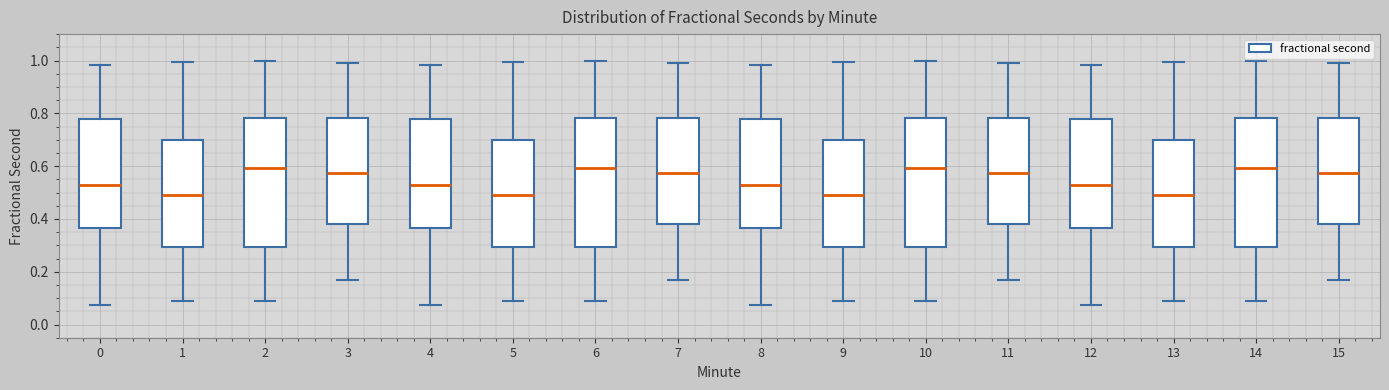

Reading left to right, transcribe this box plot: for each box, give where its median line is, the range the box spans, and where its two whiskers end, as read against the y-axis. The values are not printed on the chart, so give them approximately, as read against the axis.

0: median 0.52, box 0.36 to 0.78, whiskers 0.08 to 0.98
1: median 0.48, box 0.30 to 0.70, whiskers 0.10 to 1.00
2: median 0.60, box 0.30 to 0.78, whiskers 0.08 to 1.00
3: median 0.58, box 0.38 to 0.78, whiskers 0.16 to 1.00
4: median 0.52, box 0.36 to 0.78, whiskers 0.08 to 0.98
5: median 0.48, box 0.30 to 0.70, whiskers 0.10 to 1.00
6: median 0.60, box 0.30 to 0.78, whiskers 0.08 to 1.00
7: median 0.58, box 0.38 to 0.78, whiskers 0.16 to 1.00
8: median 0.52, box 0.36 to 0.78, whiskers 0.08 to 0.98
9: median 0.48, box 0.30 to 0.70, whiskers 0.10 to 1.00
10: median 0.60, box 0.30 to 0.78, whiskers 0.08 to 1.00
11: median 0.58, box 0.38 to 0.78, whiskers 0.16 to 1.00
12: median 0.52, box 0.36 to 0.78, whiskers 0.08 to 0.98
13: median 0.48, box 0.30 to 0.70, whiskers 0.10 to 1.00
14: median 0.60, box 0.30 to 0.78, whiskers 0.08 to 1.00
15: median 0.58, box 0.38 to 0.78, whiskers 0.16 to 1.00